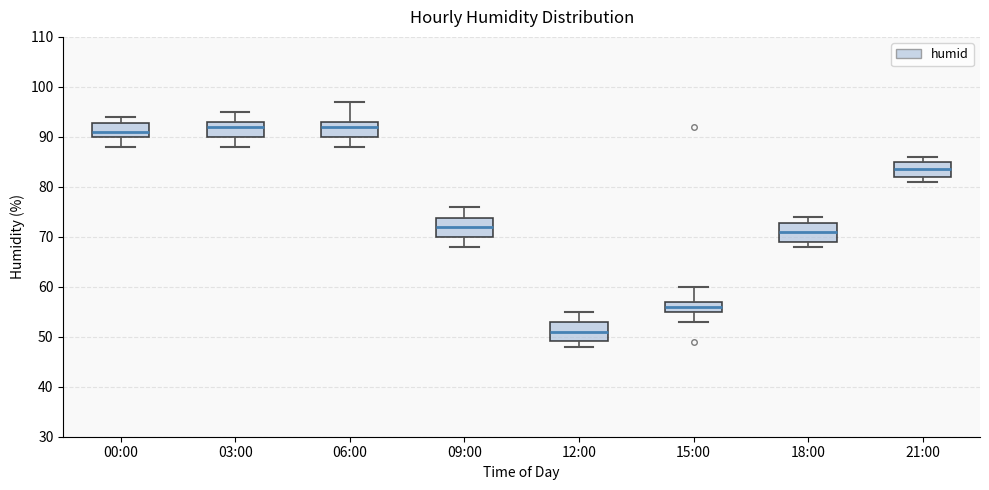

Reading left to right, read every box against the y-axis: the position of its median line, the range the box covers, and the ends of its whiskers. The values are not printed on the chart, so give them approximately, as read against the axis.

00:00: median 91, box 90 to 93, whiskers 88 to 94
03:00: median 92, box 90 to 93, whiskers 88 to 95
06:00: median 92, box 90 to 93, whiskers 88 to 97
09:00: median 72, box 70 to 74, whiskers 68 to 76
12:00: median 51, box 49 to 53, whiskers 48 to 55
15:00: median 56, box 55 to 57, whiskers 53 to 60
18:00: median 71, box 69 to 73, whiskers 68 to 74
21:00: median 84, box 82 to 85, whiskers 81 to 86